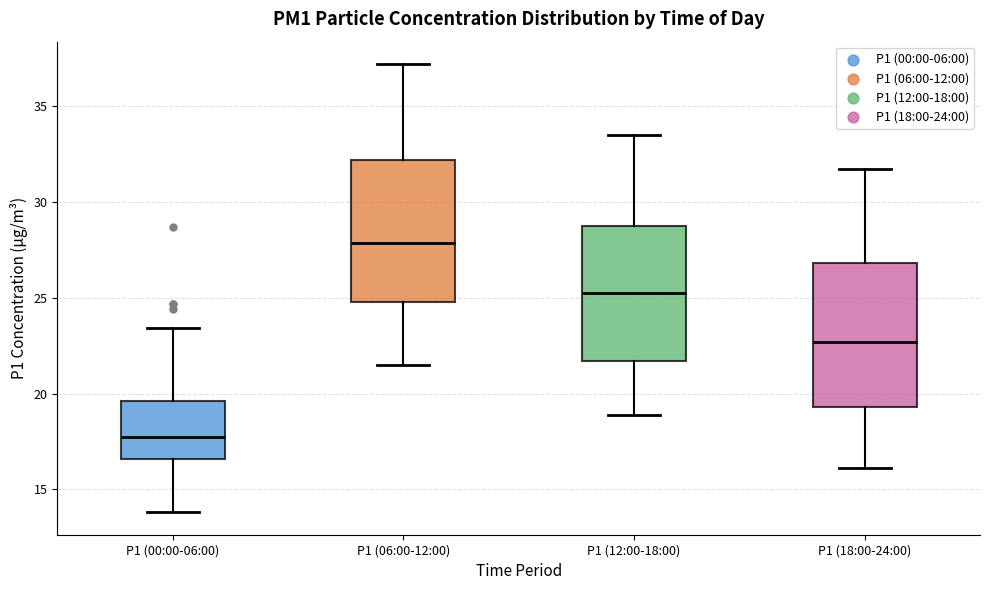

Reading left to right, read every box against the y-axis: the position of its median line, the range the box covers, and the ends of its whiskers. The values are not printed on the chart, so give them approximately, as read against the axis.

P1 (00:00-06:00): median 18.0, box 16.5 to 19.5, whiskers 14.0 to 23.5
P1 (06:00-12:00): median 28.0, box 25.0 to 32.0, whiskers 21.5 to 37.0
P1 (12:00-18:00): median 25.5, box 21.5 to 29.0, whiskers 19.0 to 33.5
P1 (18:00-24:00): median 22.5, box 19.5 to 27.0, whiskers 16.0 to 31.5